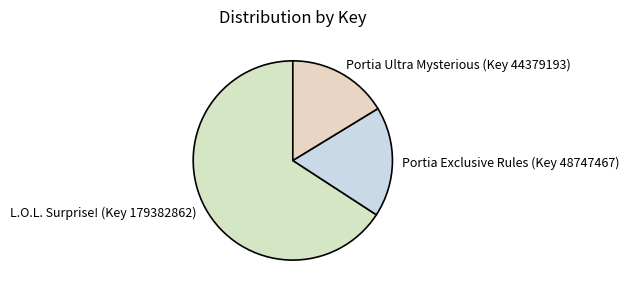

Combined, do Portia Ultra Mysterious (Key 44379193) and L.O.L. Surprise! (Key 179382862) account for over 50%?

Yes